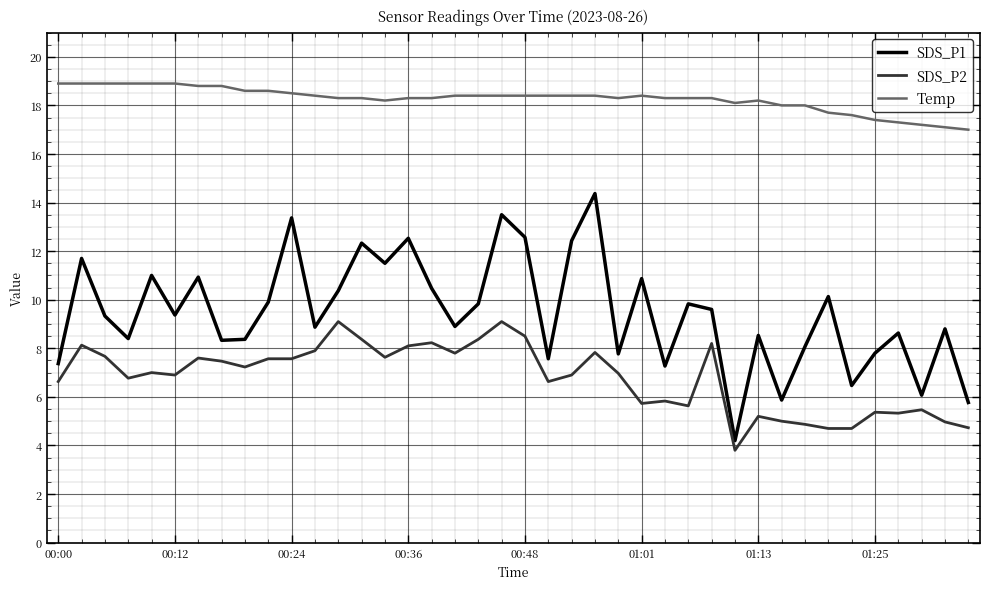

Which series has the largest total across all categories?

Temp